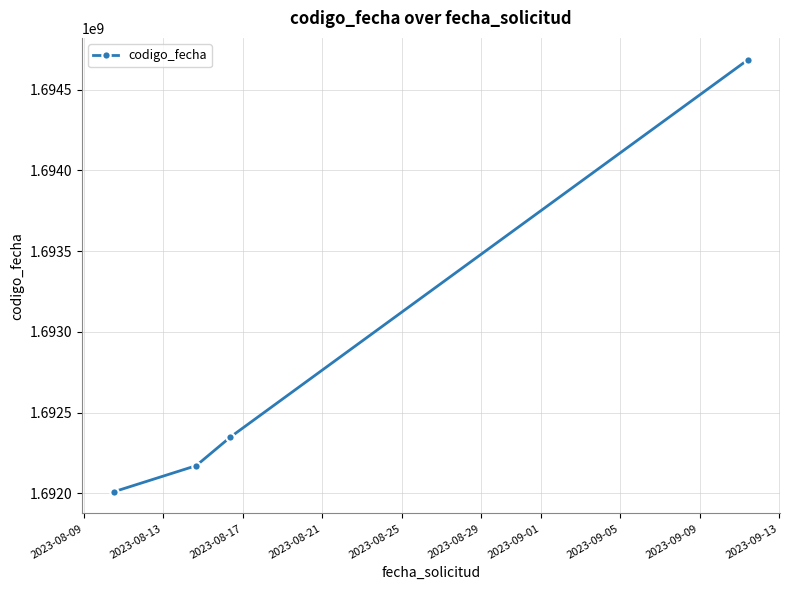

What is the sum of all values?

6771215395